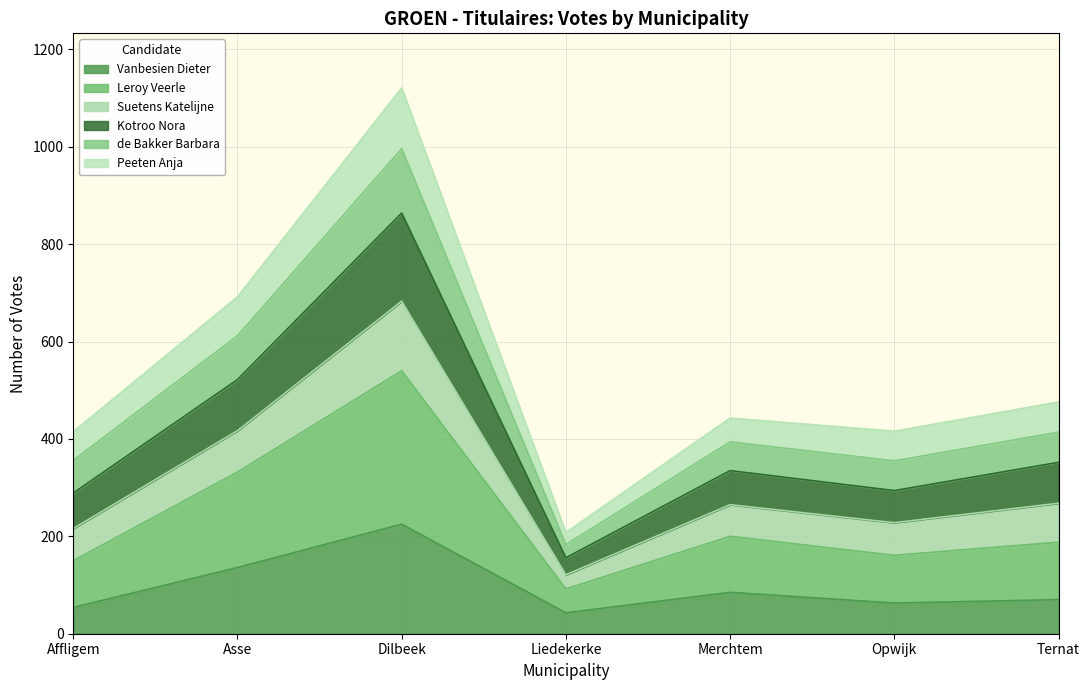

What is the sum of all Vanbesien Dieter values?

676